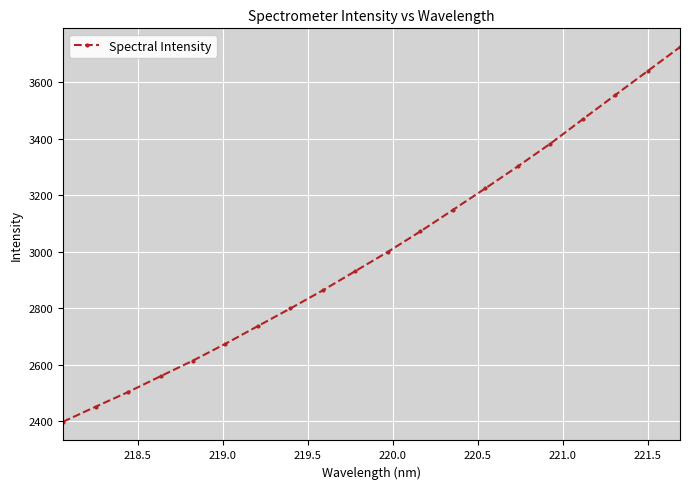

What is the greatest value displayed?

3724.7